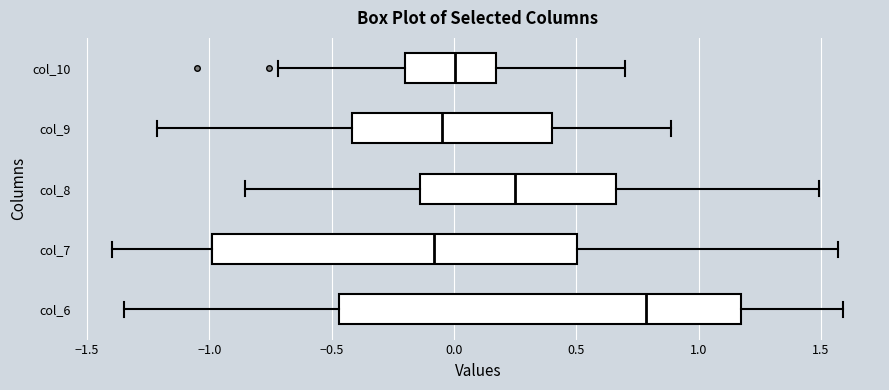

Which box is the widest, from its left edge to its right edge?

col_6